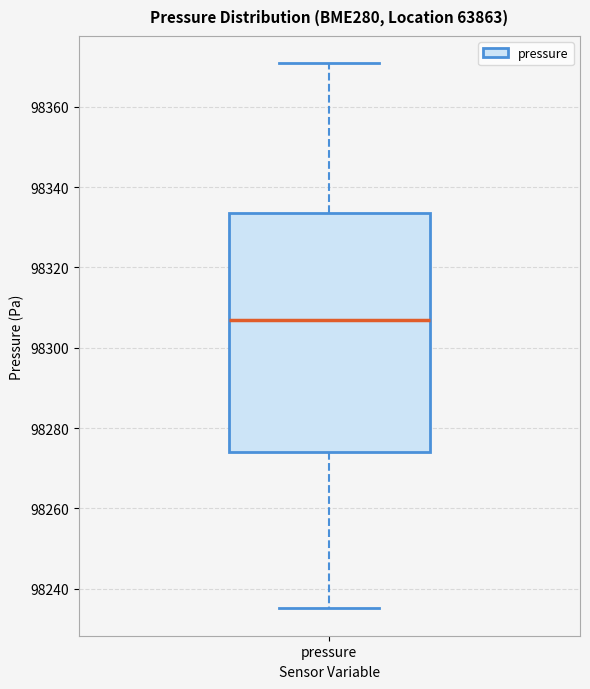

Read this box plot against the y-axis: the position of the median line, the range covered by the box, and the ends of both whiskers. The values are not printed on the chart, so give them approximately, as read against the axis.

median 98306, box 98274 to 98334, whiskers 98236 to 98370